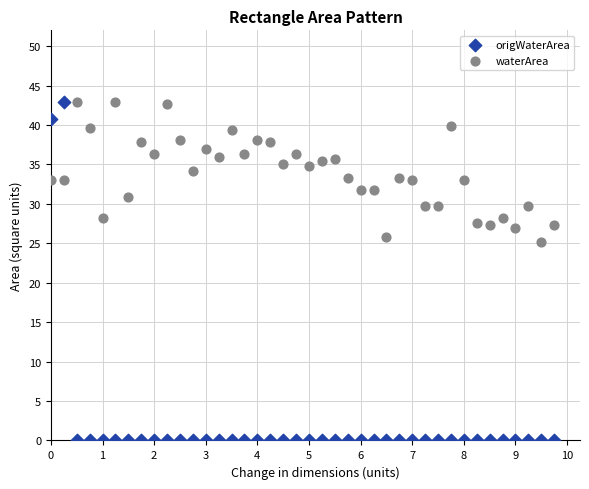

Which series contains the lowest Y value?

origWaterArea